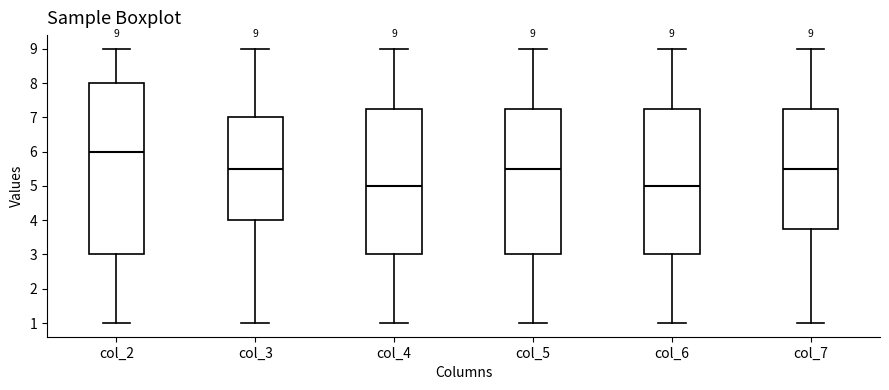

Which box has the highest median line?

col_2